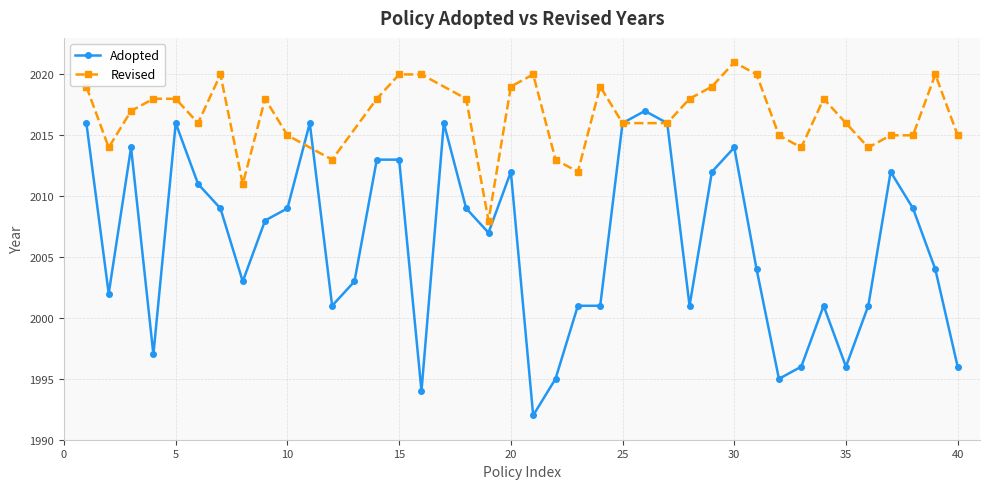

What is the maximum value for Adopted?

2017